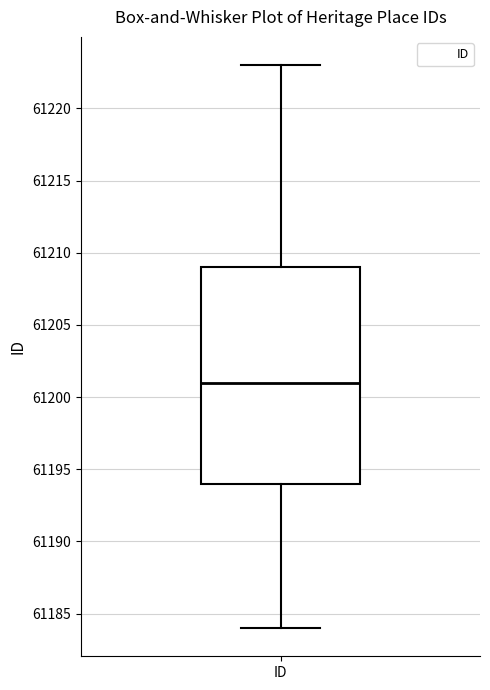

Read this box plot against the y-axis: the position of the median line, the range covered by the box, and the ends of both whiskers. The values are not printed on the chart, so give them approximately, as read against the axis.

median 61201, box 61194 to 61209, whiskers 61184 to 61223